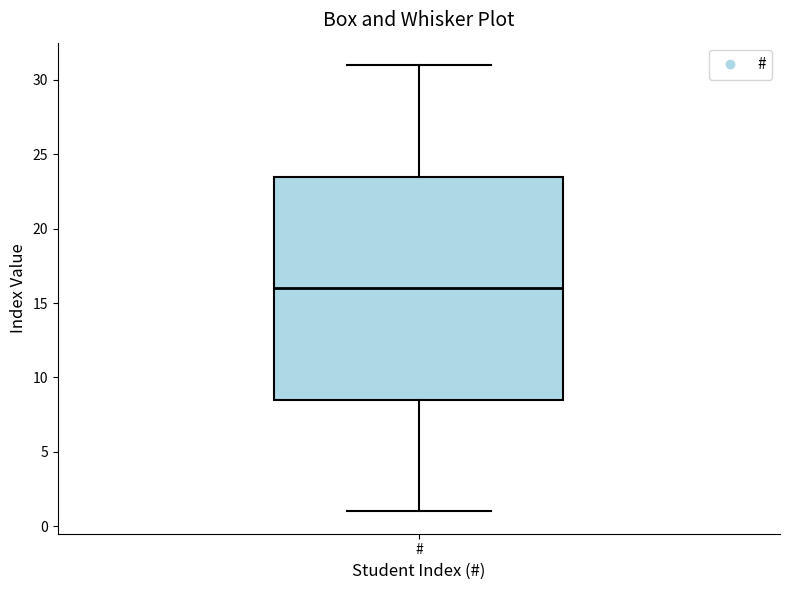

Read this box plot against the y-axis: the position of the median line, the range covered by the box, and the ends of both whiskers. The values are not printed on the chart, so give them approximately, as read against the axis.

median 16.0, box 8.5 to 23.5, whiskers 1.0 to 31.0